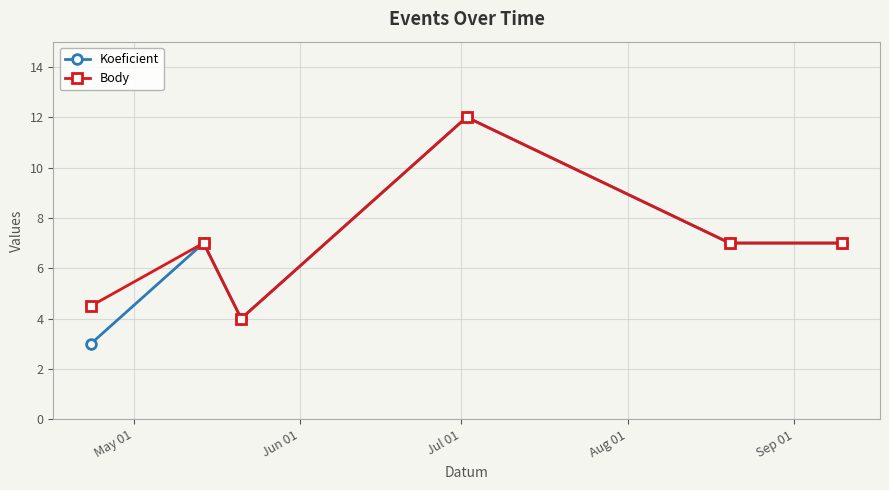

What is the value of the Koeficient point at the 3rd from the left?

4.0